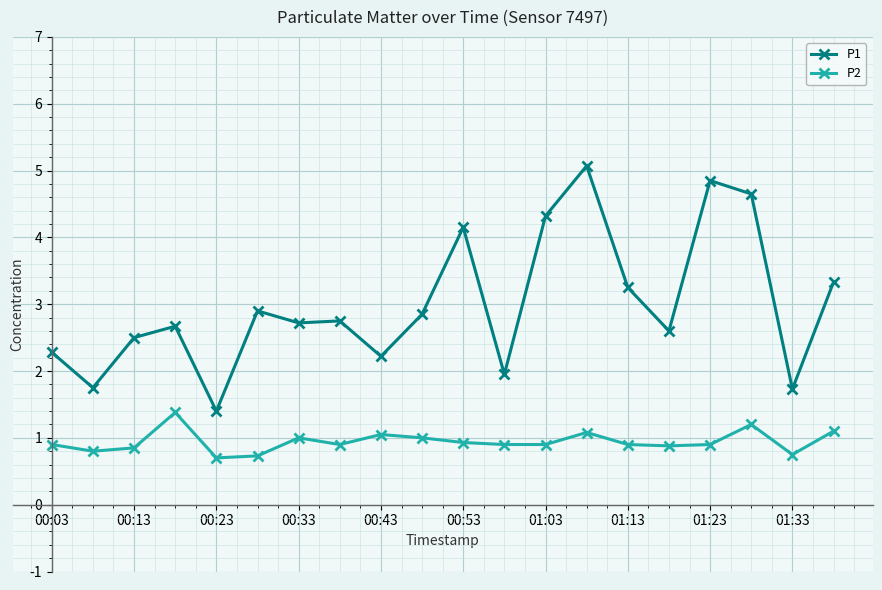

True or false: P2 and P1 intersect in this chart.

False